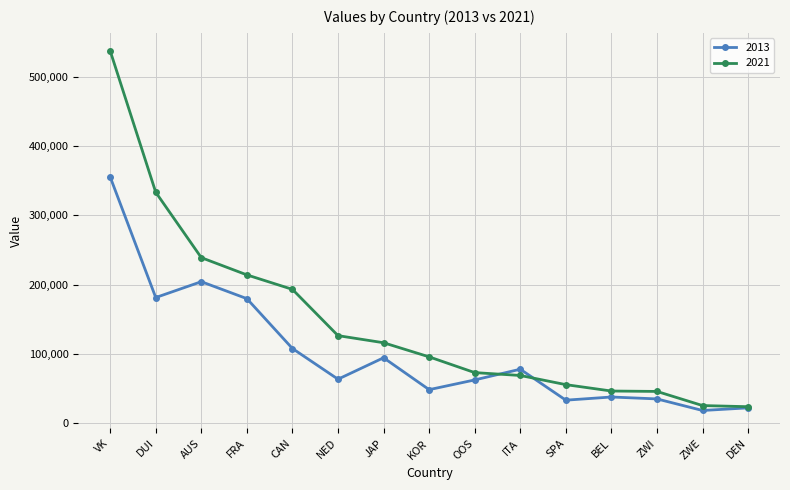

Which series has the largest range (max minus min)?

2021